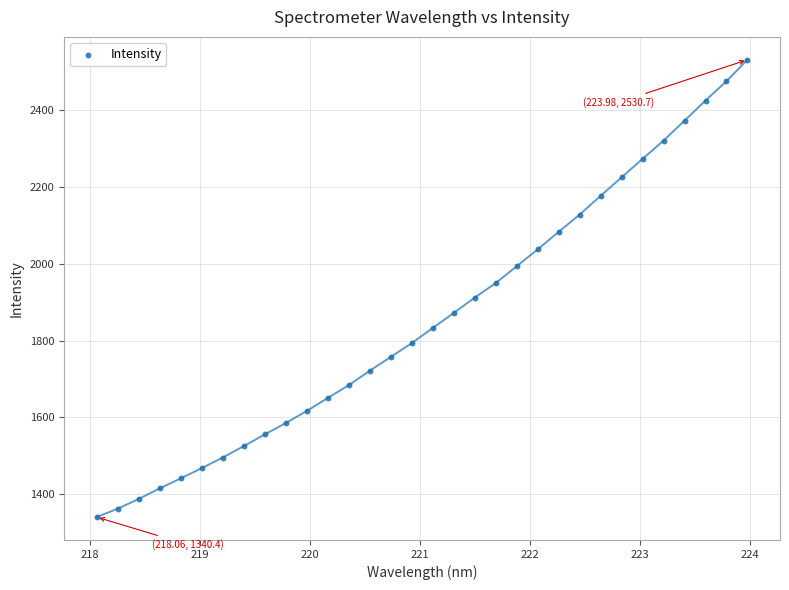

What is the range of X values (max minus min)?

5.9